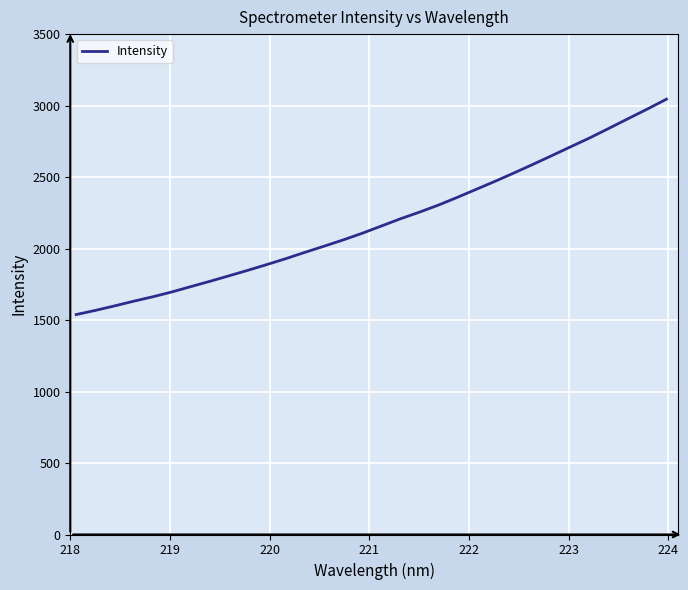

What is the difference between the maximum and minimum values?

1506.6